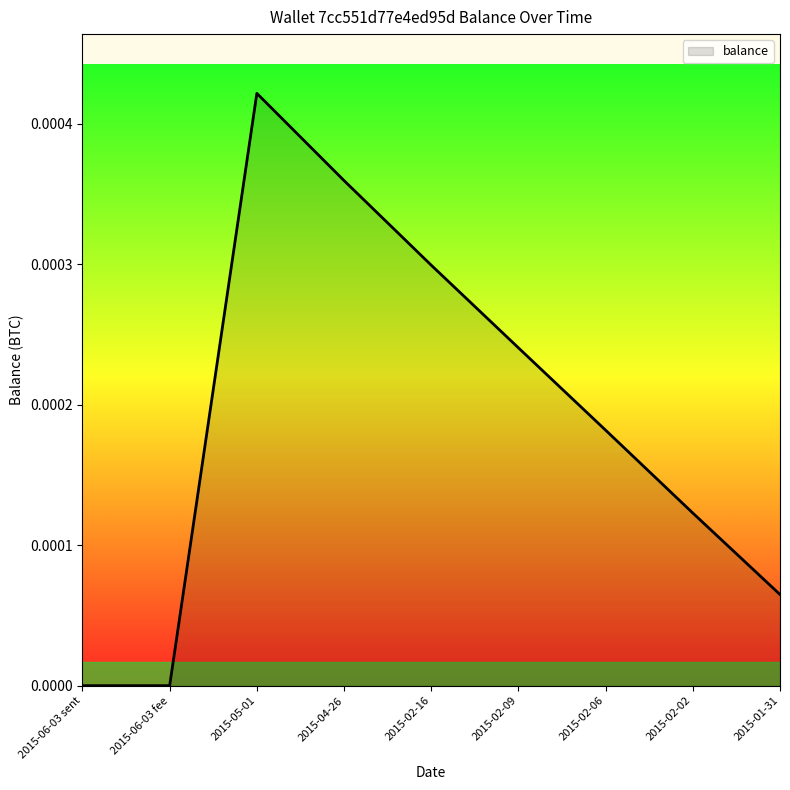

What position from the right is 2015-04-26?

6